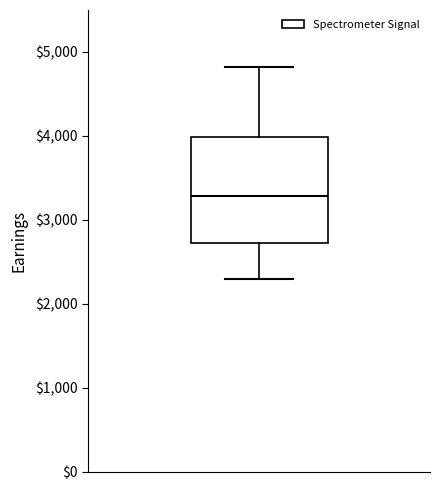

Where is the lower edge of the box on the y-axis? The values are not printed on the chart, so give them approximately, as read against the axis.

2700